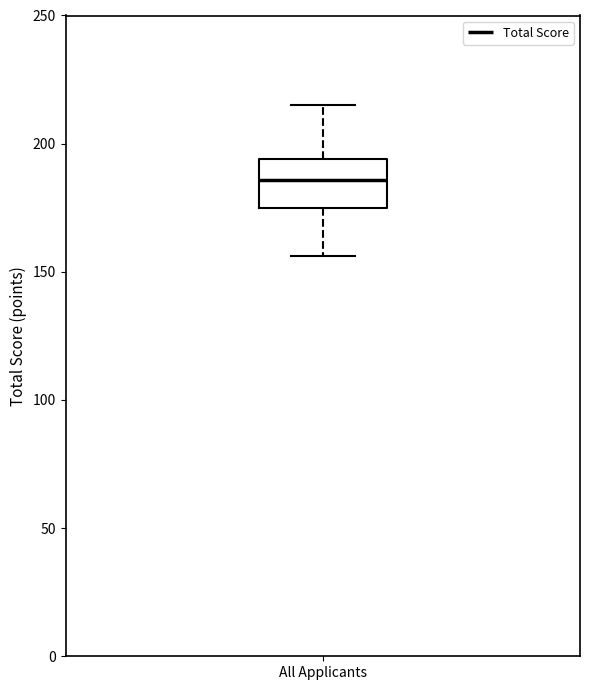

Read this box plot against the y-axis: the position of the median line, the range covered by the box, and the ends of both whiskers. The values are not printed on the chart, so give them approximately, as read against the axis.

median 185, box 175 to 195, whiskers 155 to 215